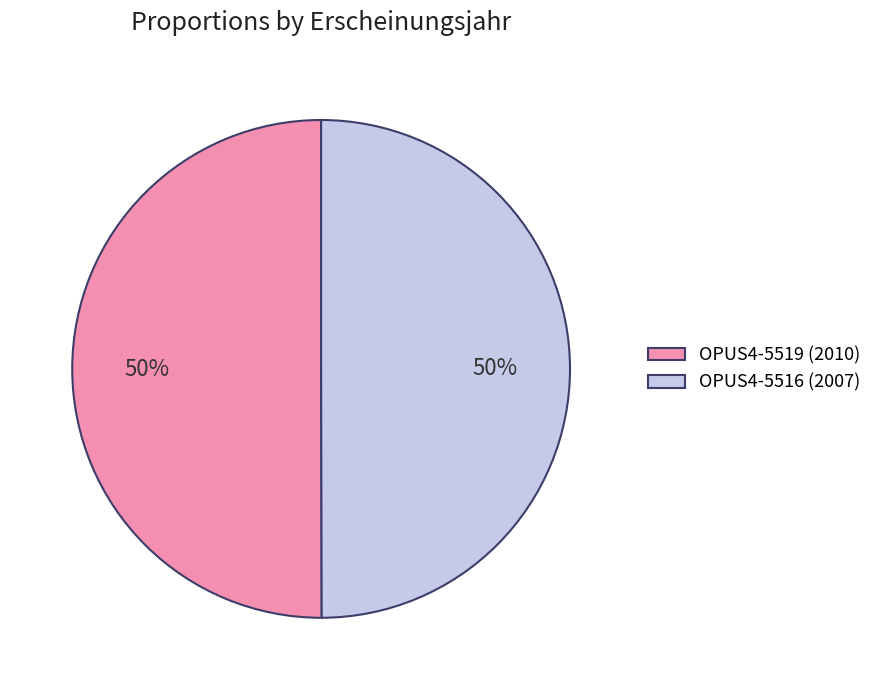

True or false: OPUS4-5516 (2007) accounts for 50% of the total.

True